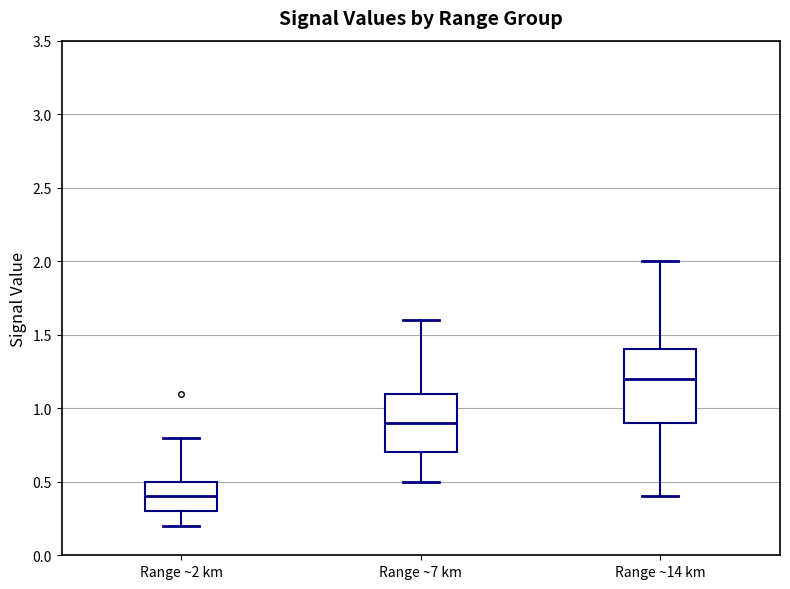

Where is the lower edge of the box for Range ~7 km on the y-axis? The values are not printed on the chart, so give them approximately, as read against the axis.

0.7